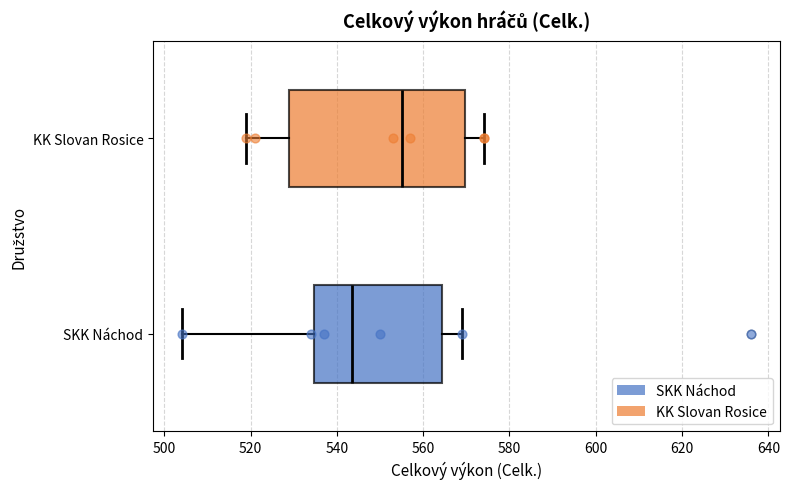

Reading bottom to top, transcribe this box plot: for each box, give where its median line is, the range the box spans, and where its two whiskers end, as read against the x-axis. The values are not printed on the chart, so give them approximately, as read against the axis.

SKK Náchod: median 544, box 534 to 564, whiskers 504 to 570
KK Slovan Rosice: median 556, box 530 to 570, whiskers 520 to 574